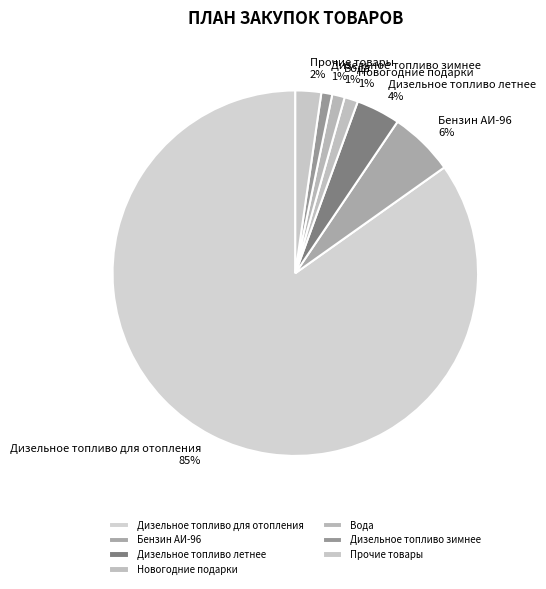

Is it true that Новогодние подарки is 1% of the pie?

True